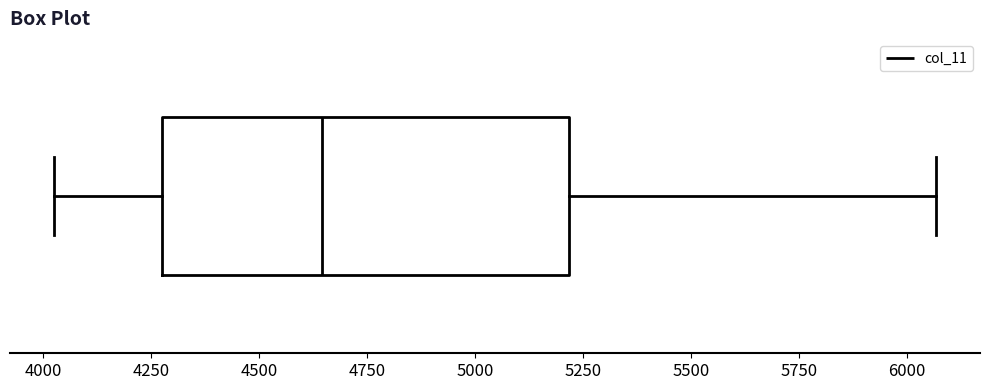

Where is the right edge of the box on the x-axis? The values are not printed on the chart, so give them approximately, as read against the axis.

5200